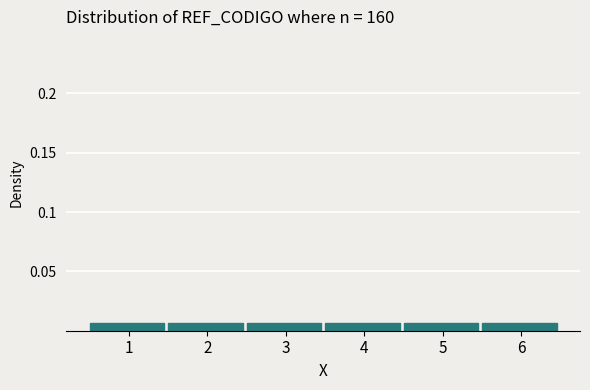

Count the values in the range 0 to 1.

6